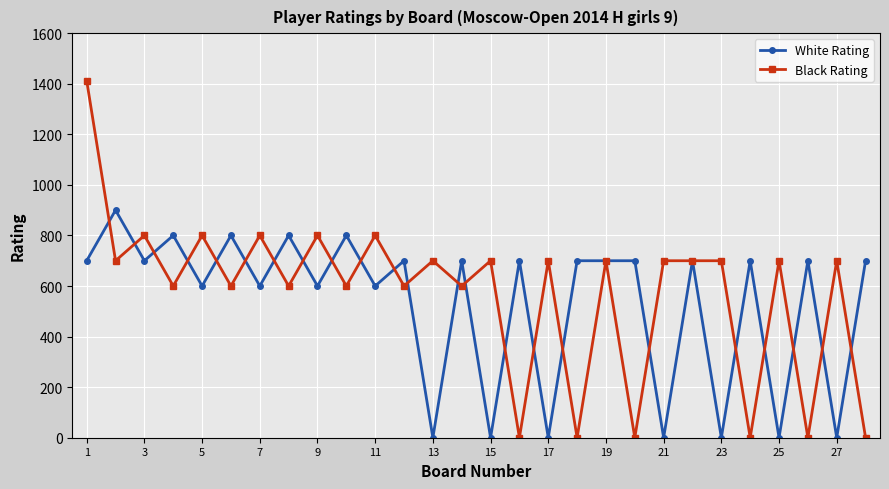

Which series has the largest range (max minus min)?

Black Rating